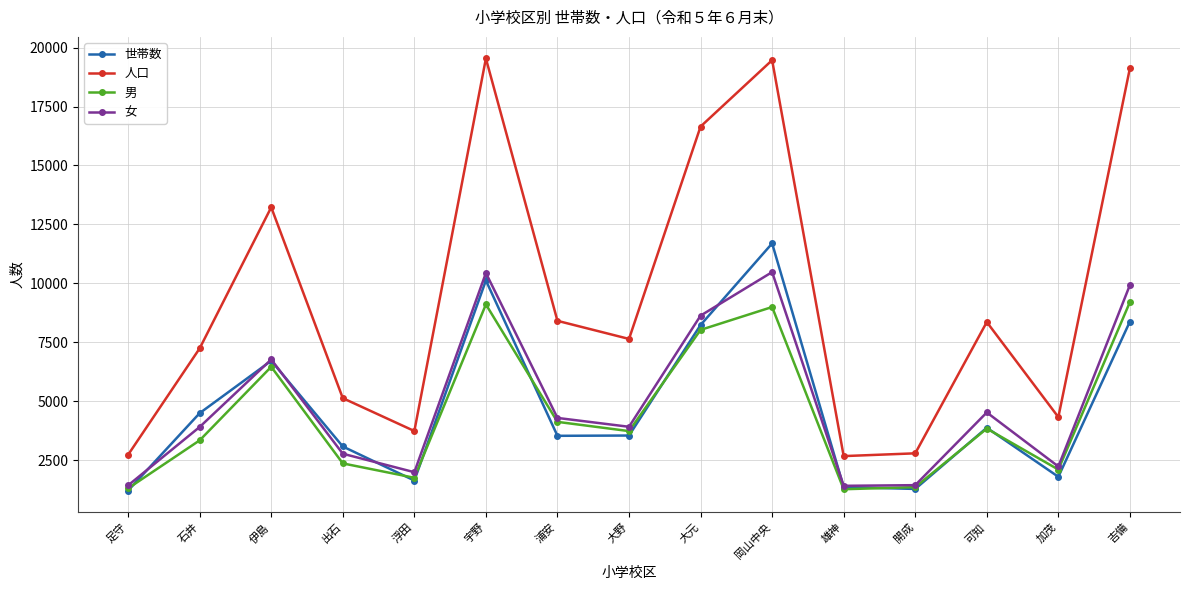

In 男, how many points are lower than both neighbors (excluding endpoints)?

4